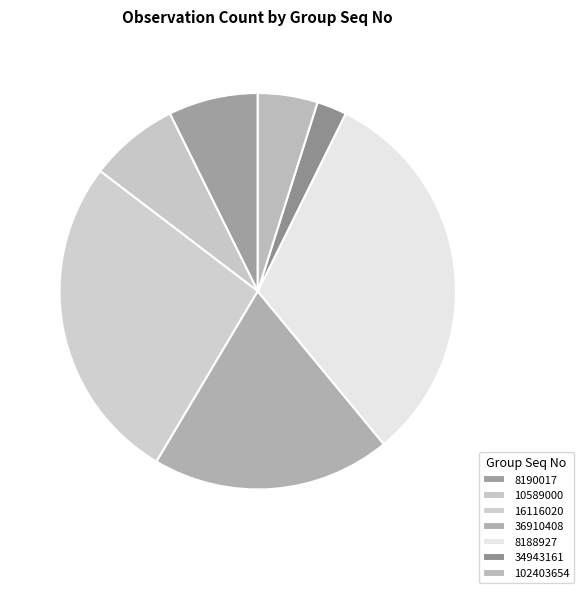

Combined, do 8188927 and 102403654 account for over 50%?

No